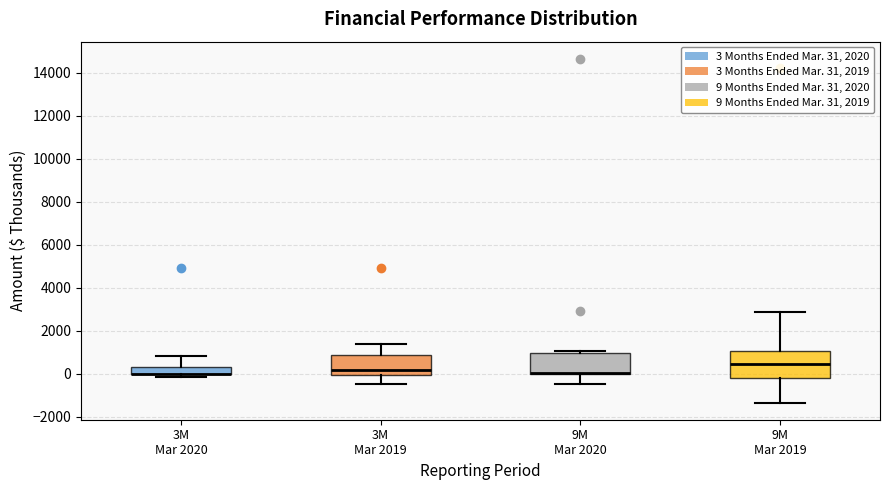

Comparing the boxes themselves (not the whiskers), which one is the tallest?

9M Mar 2019